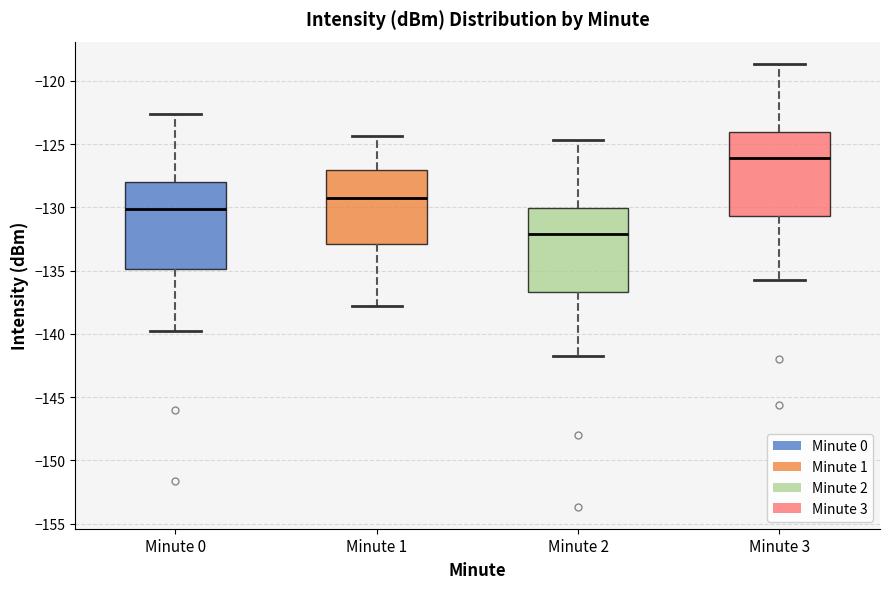

Which box's median line is the highest?

Minute 3